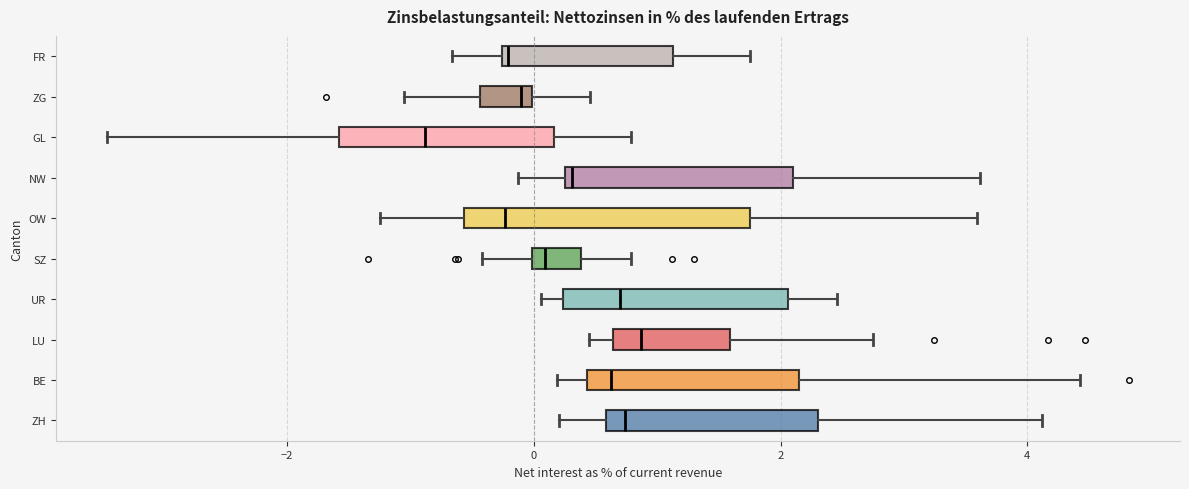

Reading bottom to top, transcribe this box plot: for each box, give where its median line is, the range the box spans, and where its two whiskers end, as read against the x-axis. The values are not printed on the chart, so give them approximately, as read against the axis.

ZH: median 0.8, box 0.6 to 2.2, whiskers 0.2 to 4.2
BE: median 0.6, box 0.4 to 2.2, whiskers 0.2 to 4.4
LU: median 0.8, box 0.6 to 1.6, whiskers 0.4 to 2.8
UR: median 0.6, box 0.2 to 2.0, whiskers 0.0 to 2.4
SZ: median 0.0 (just right of the box's left edge), box 0.0 to 0.4, whiskers -0.4 to 0.8
OW: median -0.2, box -0.6 to 1.8, whiskers -1.2 to 3.6
NW: median 0.4, box 0.2 to 2.0, whiskers -0.2 to 3.6
GL: median -0.8, box -1.6 to 0.2, whiskers -3.4 to 0.8
ZG: median -0.2, box -0.4 to 0.0, whiskers -1.0 to 0.4
FR: median -0.2, box -0.2 to 1.2, whiskers -0.6 to 1.8